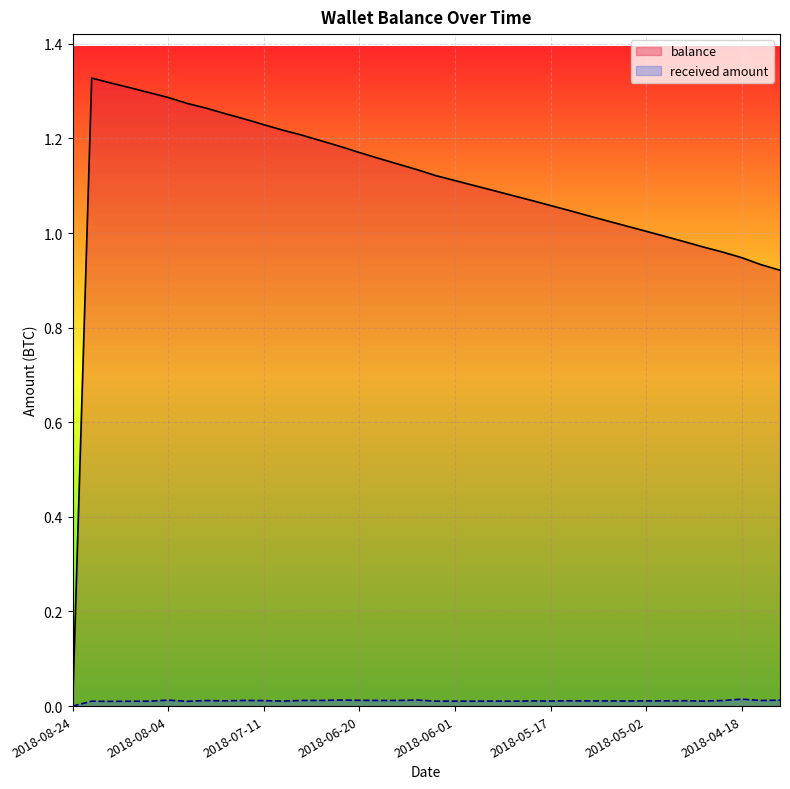

What is the value of the balance point at the 38th from the left?

0.9